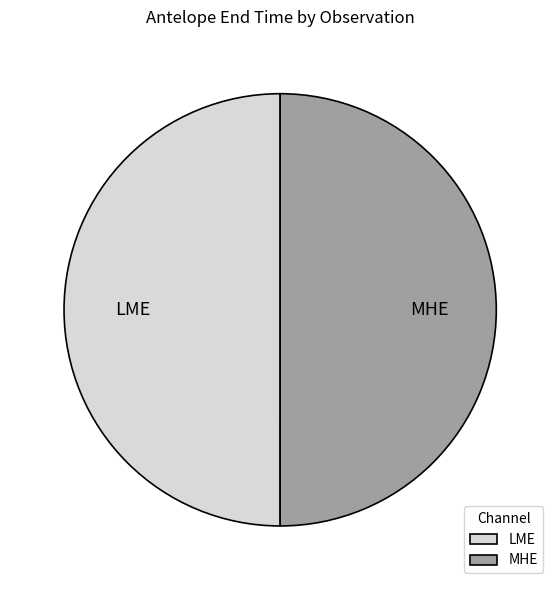

Is it true that MHE is 42% of the pie?

False